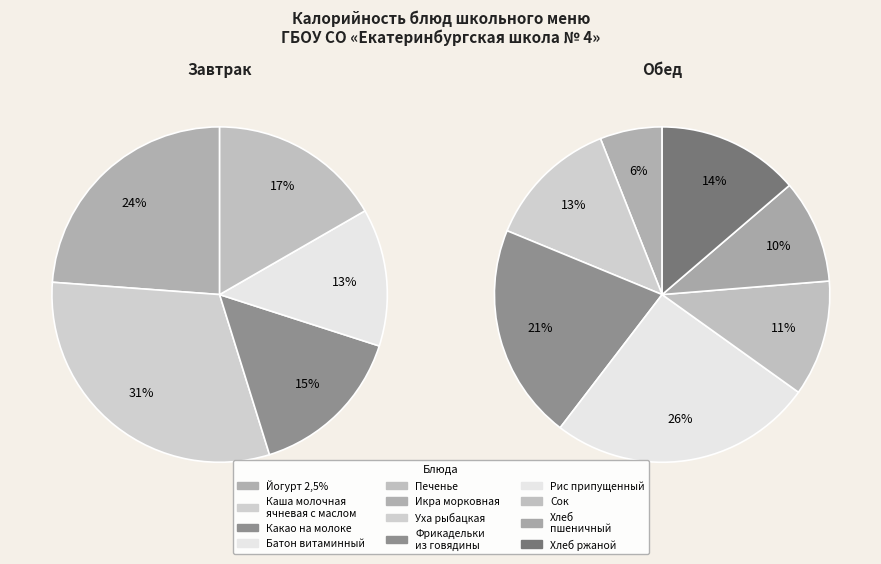

The Каша молочная ячневая с маслом slice represents 2% of the pie. True or false?

False